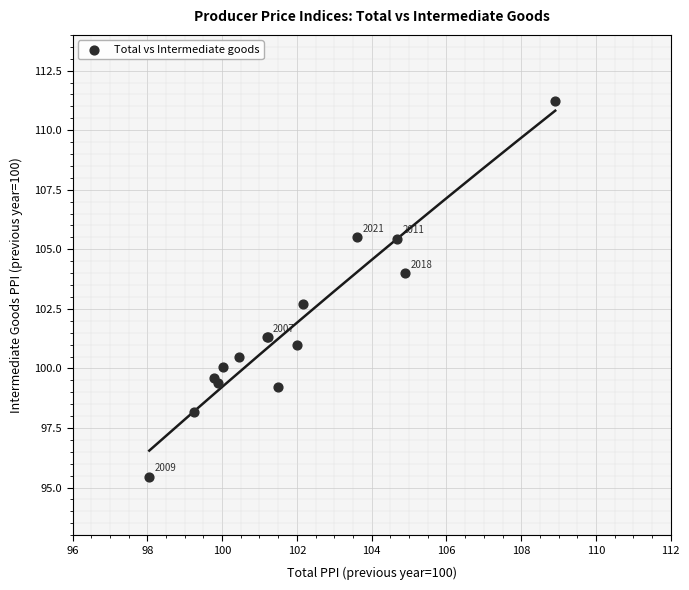

What Y value in the scatter plot is closest to 103?

102.7